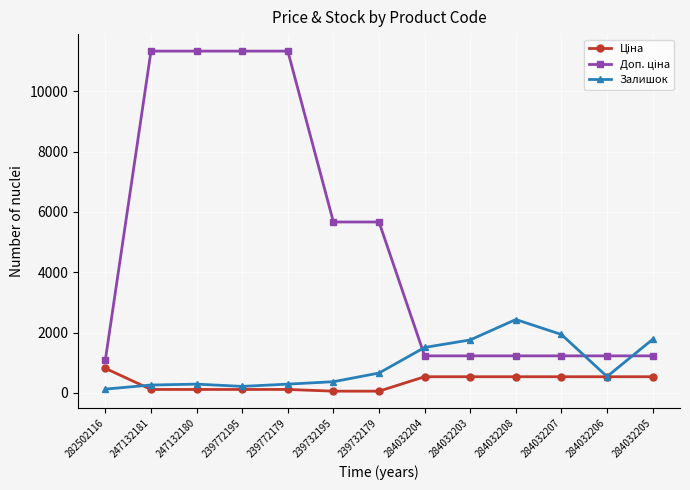

What is the maximum value for Залишок?

2433.0